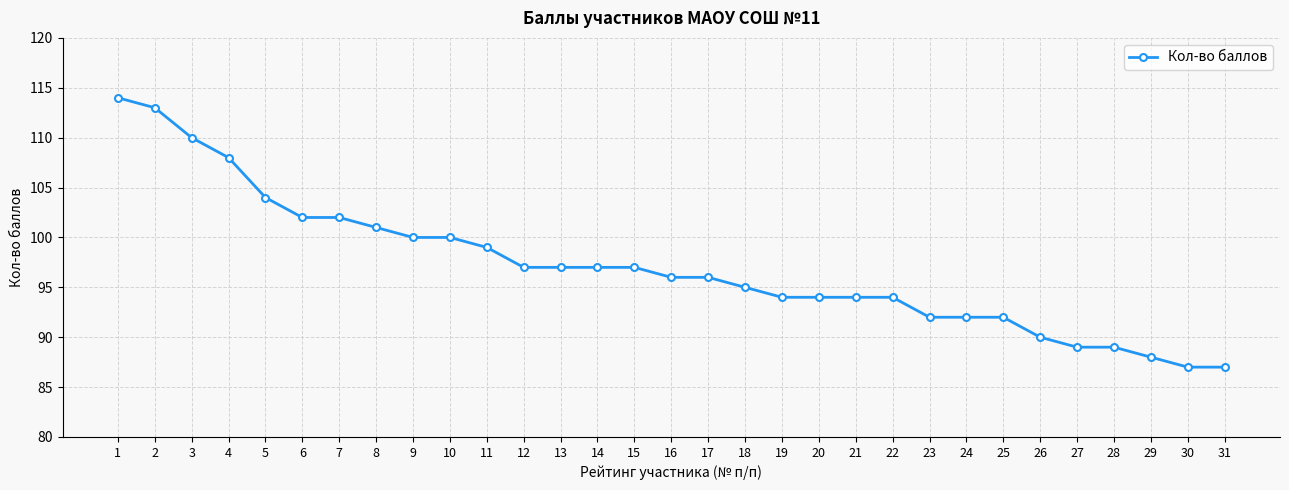

What is the difference between the values at 29 and 22?

6